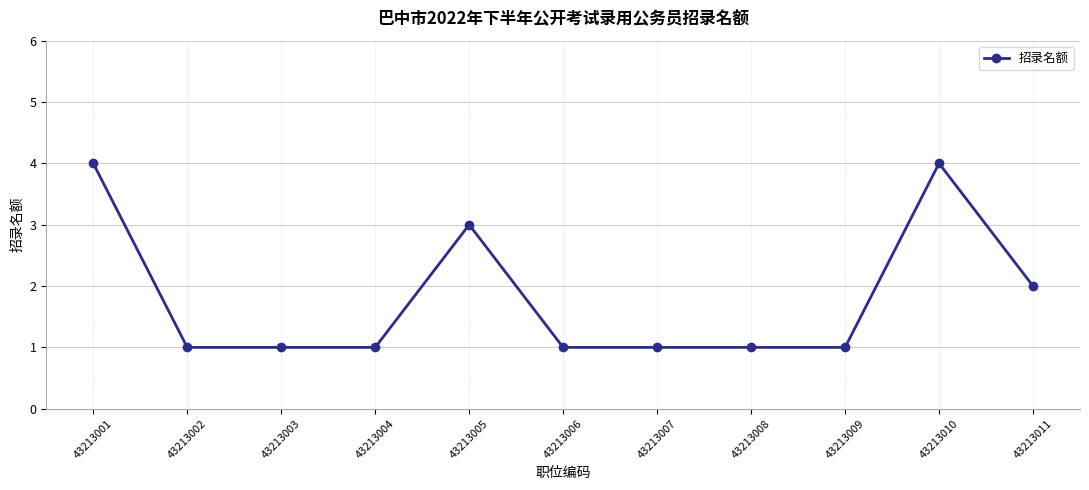

Reading left to right, extract all data points from this chart.

43213001=4	43213002=1	43213003=1	43213004=1	43213005=3	43213006=1	43213007=1	43213008=1	43213009=1	43213010=4	43213011=2